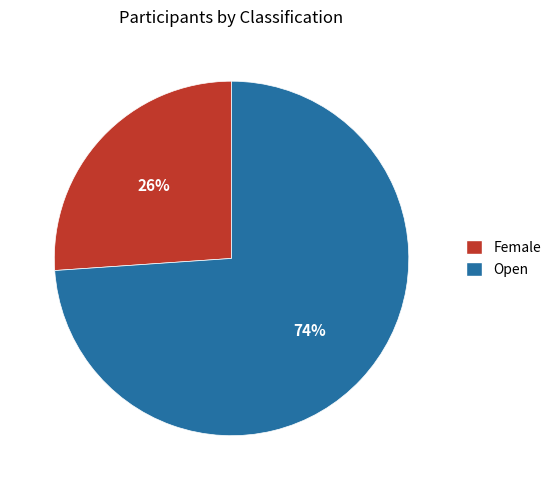

What percentage is the Female slice, to the nearest percent?

26%